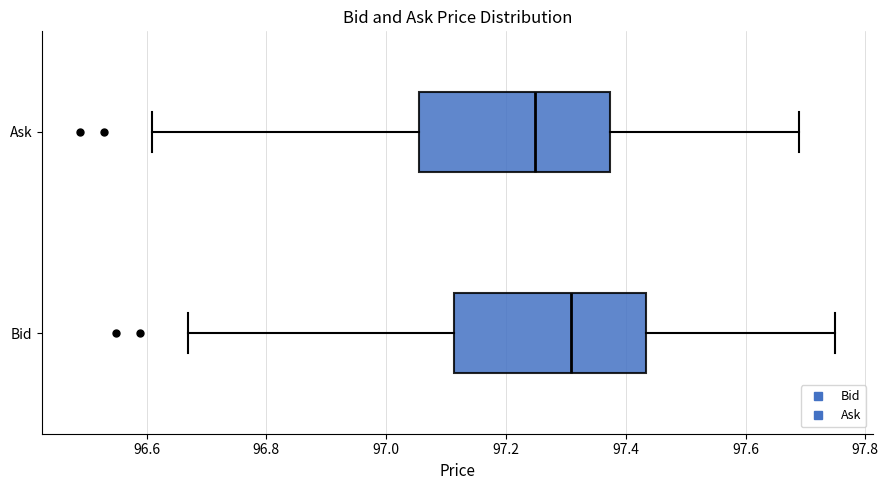

Reading bottom to top, transcribe this box plot: for each box, give where its median line is, the range the box spans, and where its two whiskers end, as read against the x-axis. The values are not printed on the chart, so give them approximately, as read against the axis.

Bid: median 97.30, box 97.12 to 97.44, whiskers 96.66 to 97.74
Ask: median 97.24, box 97.06 to 97.38, whiskers 96.60 to 97.68